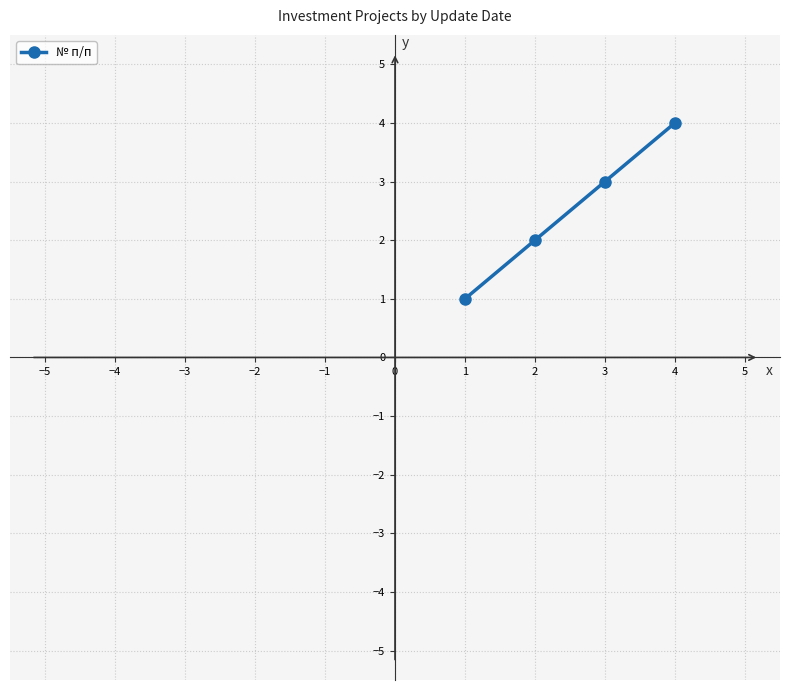

Reading left to right, what are all the values shown in this chart?

1	2	3	4